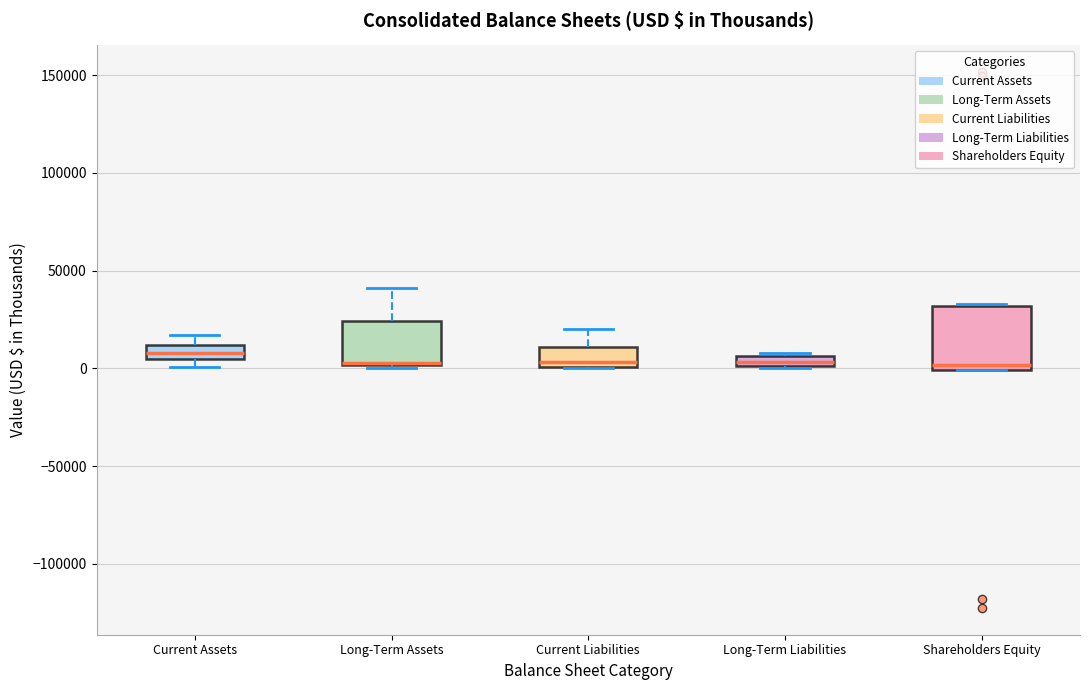

Where is the lower edge of the box for Long-Term Liabilities on the y-axis? The values are not printed on the chart, so give them approximately, as read against the axis.

0